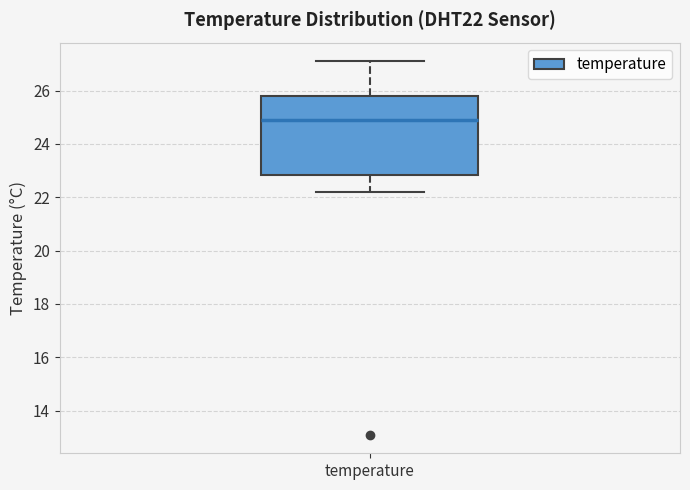

Where is the lower edge of the box for temperature on the y-axis? The values are not printed on the chart, so give them approximately, as read against the axis.

22.8